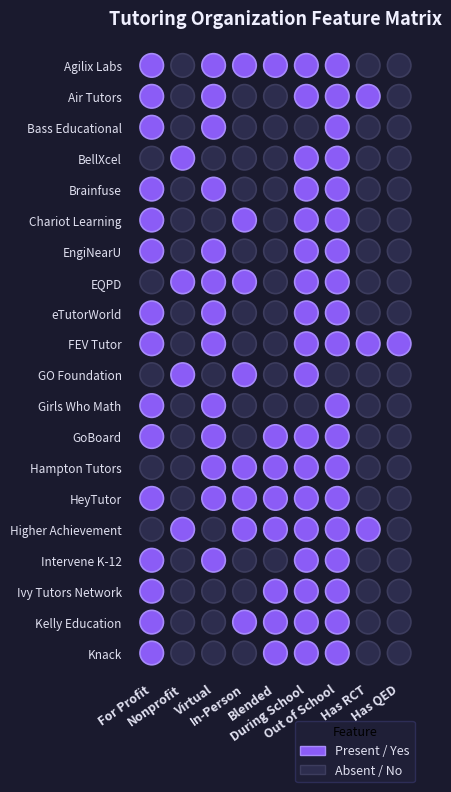

How many data points in GO Foundation are above 0?

3